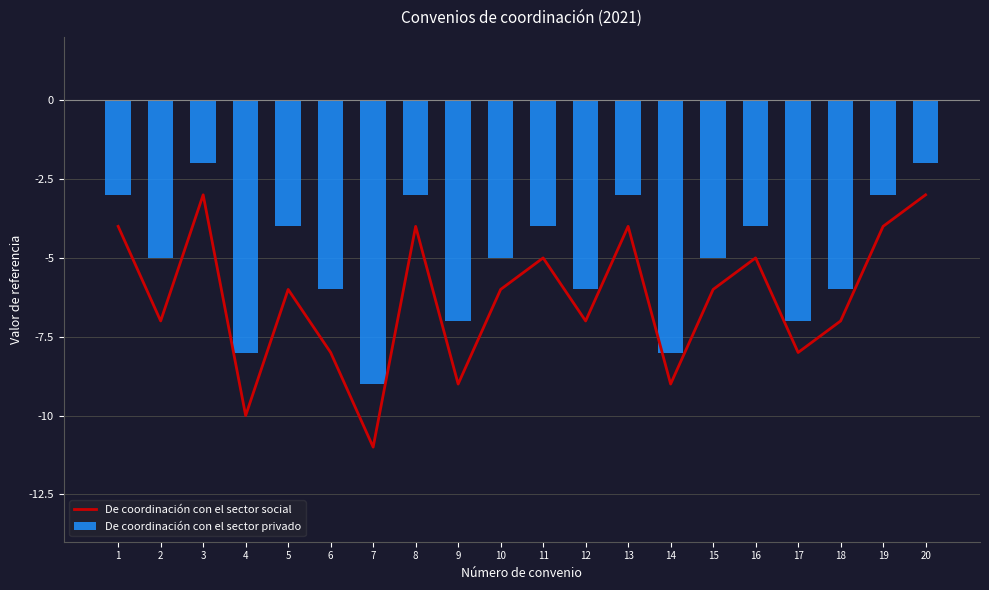

Which category has the lowest value in the De coordinación con el sector social series?

7